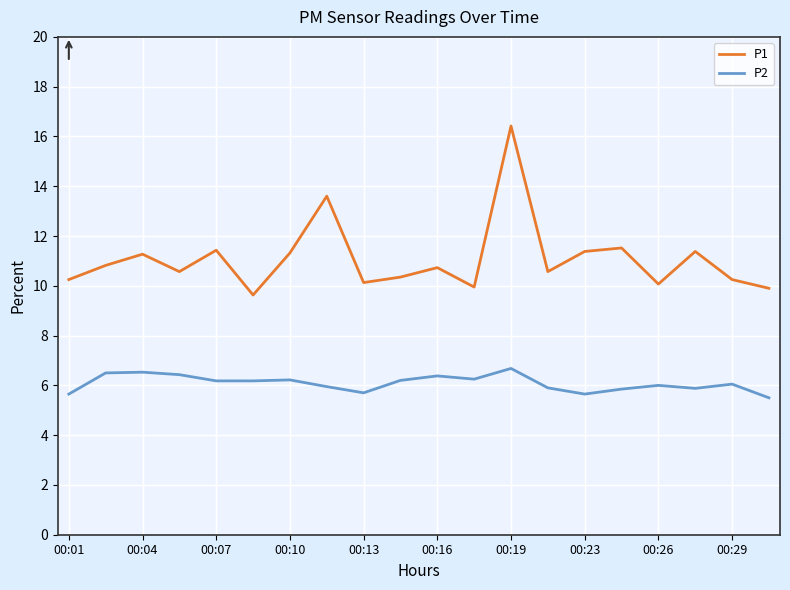

Count the number of data series in this chart.

2